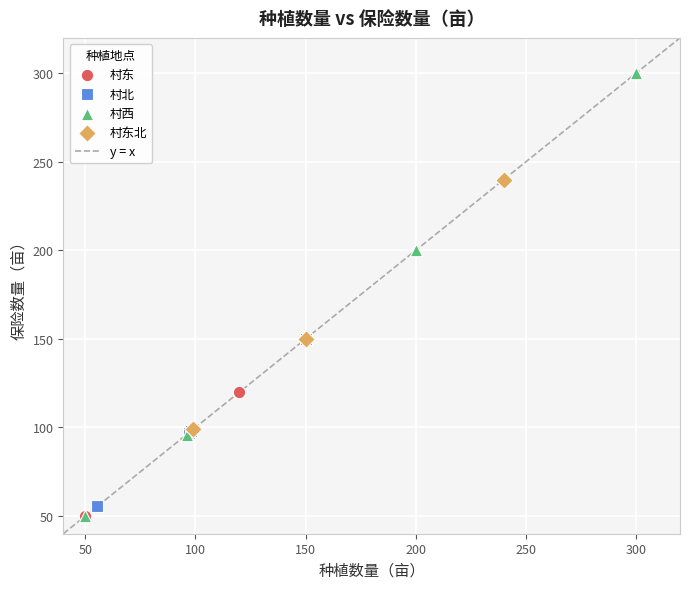

Which series has the widest spread of Y values?

村西